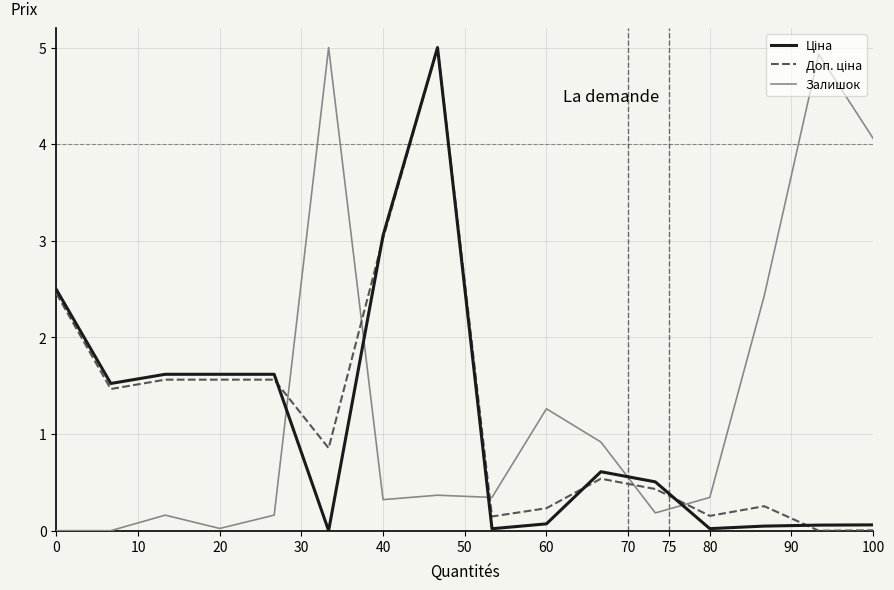

What is the greatest value displayed?

5.0